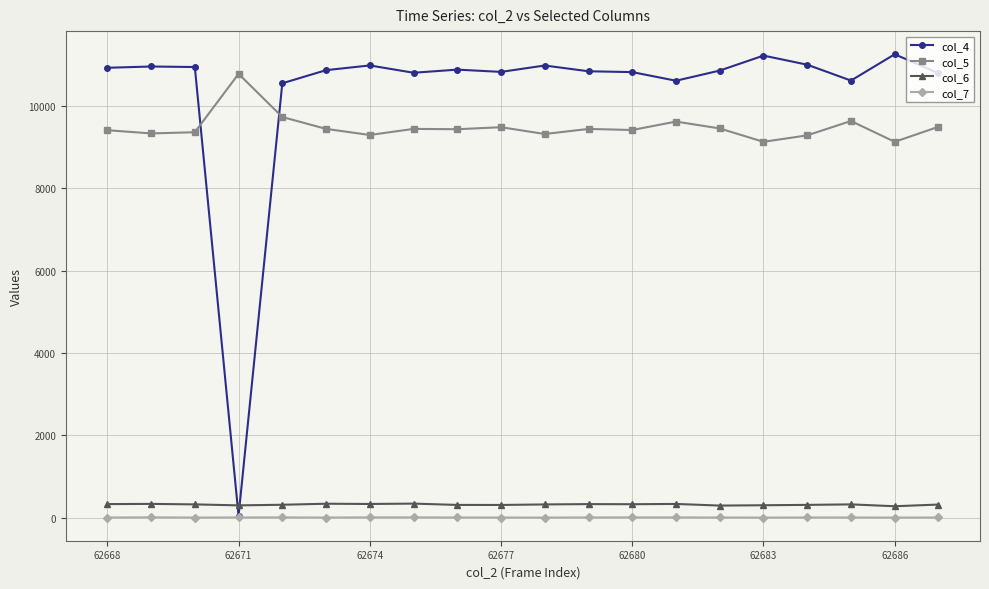

What is the maximum value for col_5?

10780